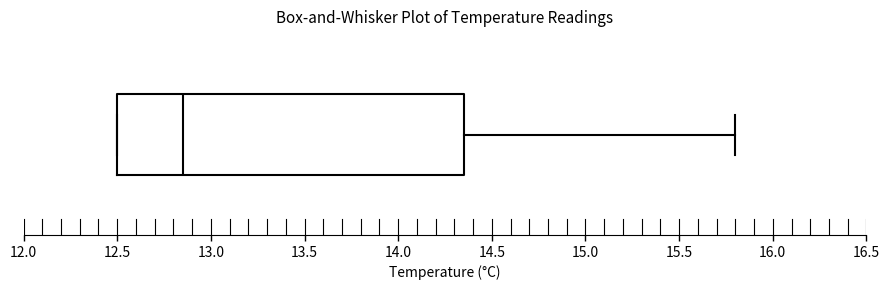

Transcribe this box plot: give where the median line is, the range the box spans, and where the two whiskers end, as read against the x-axis. The values are not printed on the chart, so give them approximately, as read against the axis.

median 12.85, box 12.50 to 14.35, whiskers 12.50 to 15.80